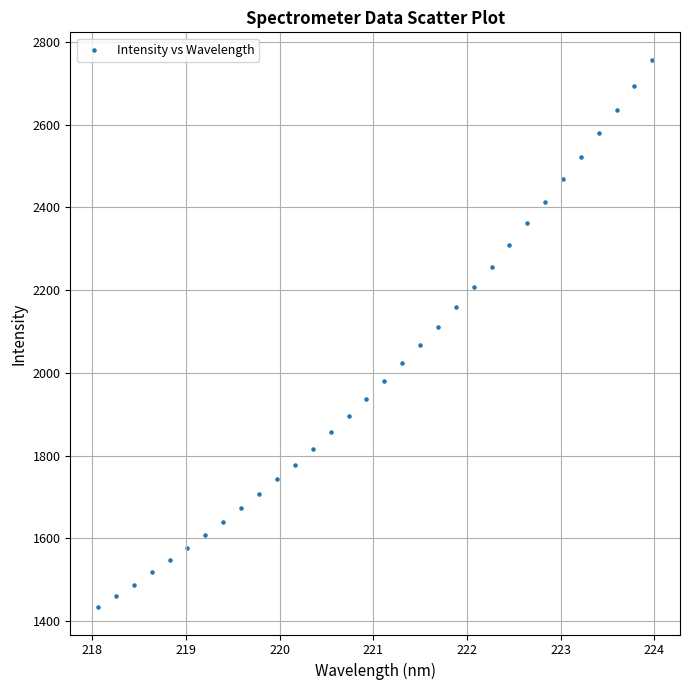

What is the range of Y values (max minus min)?

1323.5